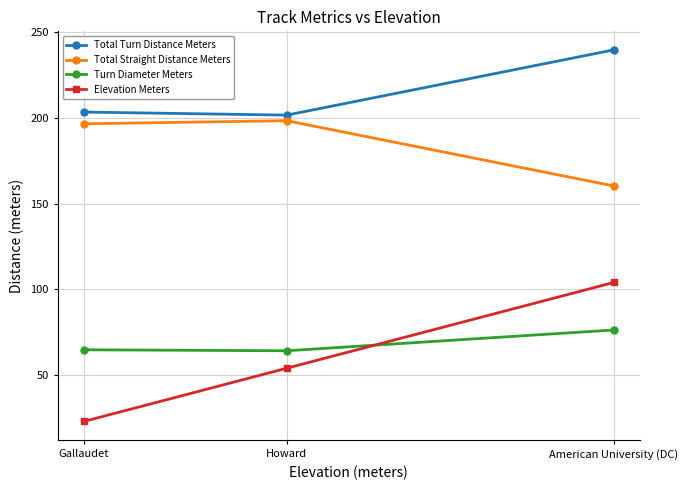

What is the difference between the maximum and minimum values in the Total Straight Distance Meters series?

38.0